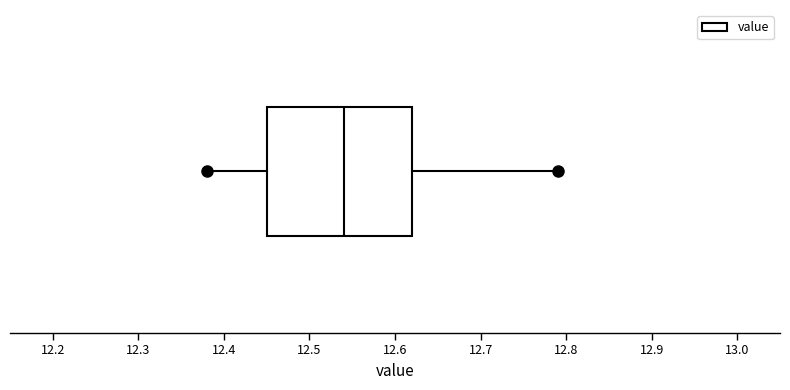

Transcribe this box plot: give where the median line is, the range the box spans, and where the two whiskers end, as read against the x-axis. The values are not printed on the chart, so give them approximately, as read against the axis.

median 12.54, box 12.45 to 12.62, whiskers 12.38 to 12.79